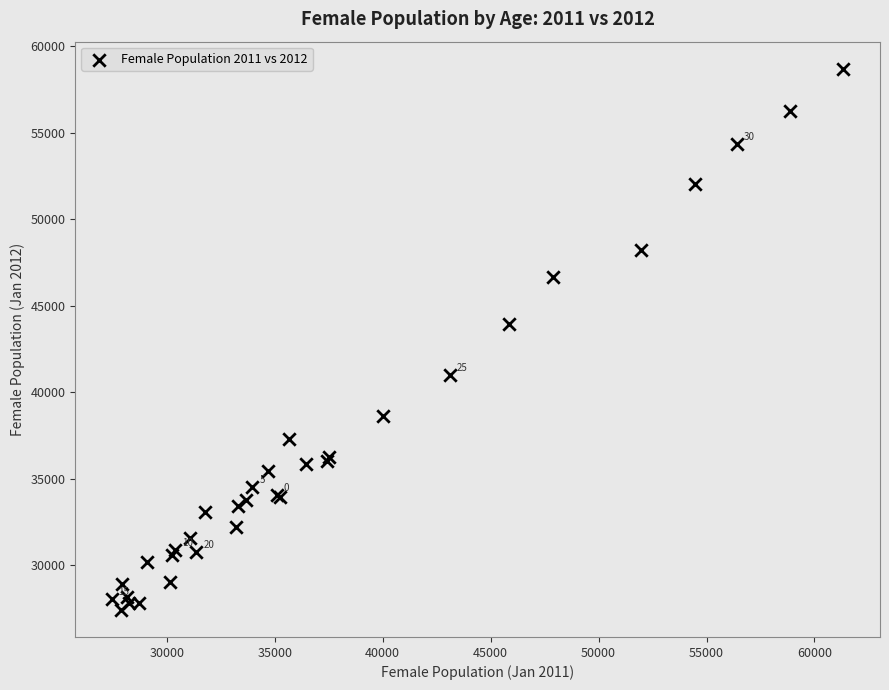

What Y value in the scatter plot is closest to 43057?

43936